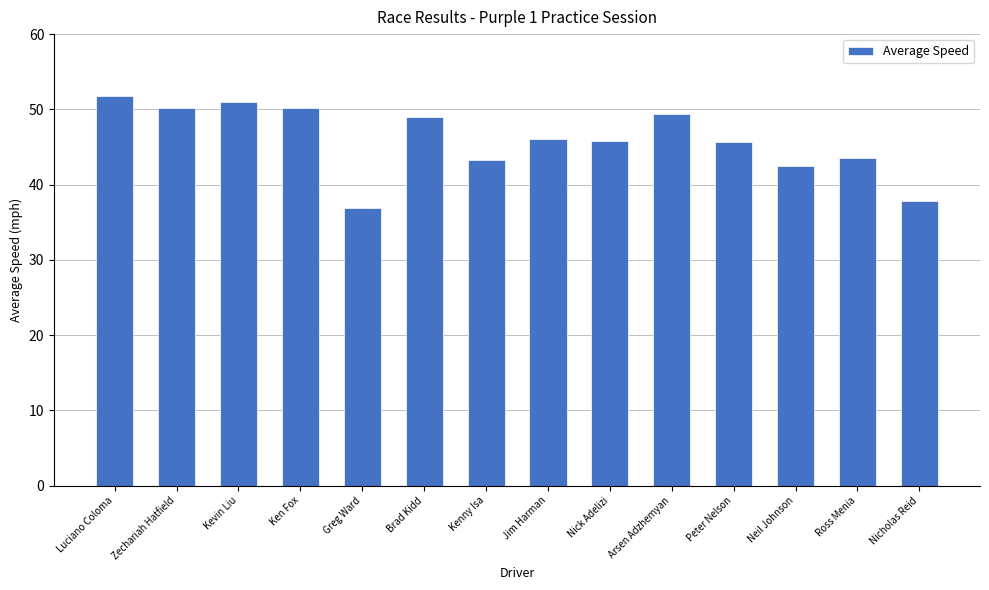

Which label corresponds to the smallest value in the chart?

Greg Ward